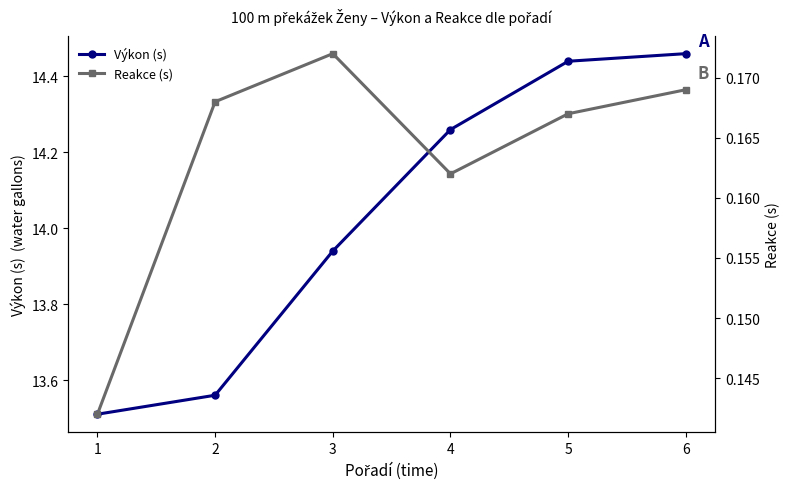

Which series has the largest range (max minus min)?

Výkon (s)